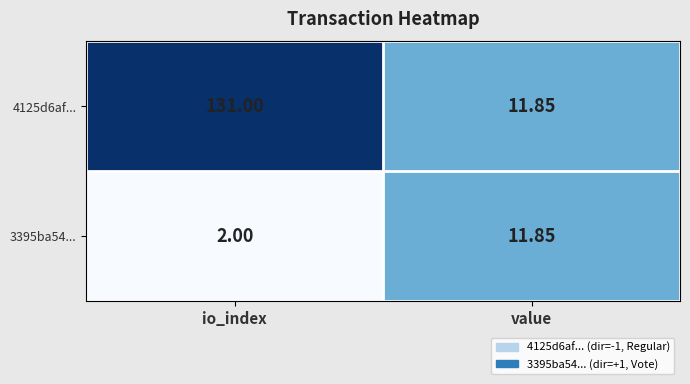

At which label does 3395ba54... first exceed 11?

value